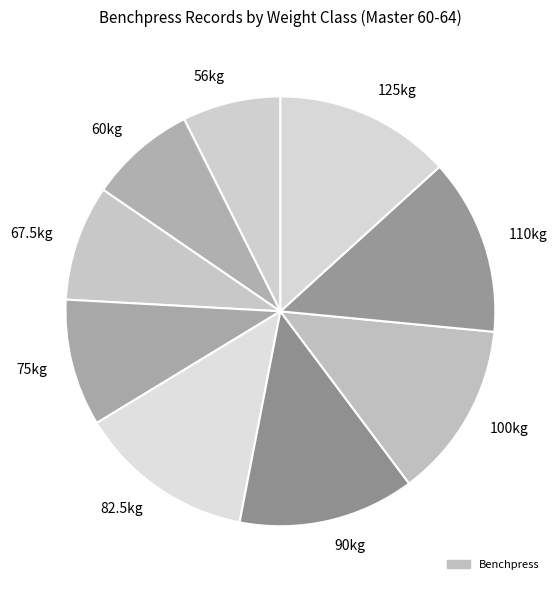

Do 110kg and 56kg together represent more than half of the pie?

No